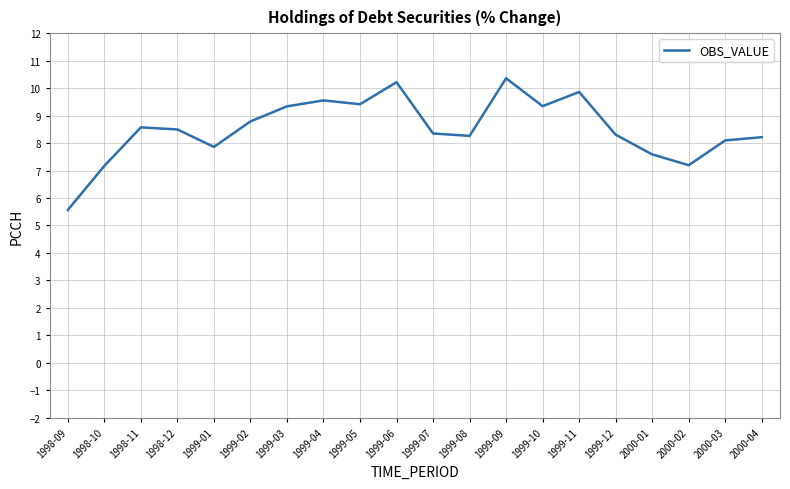

Where is the first local minimum?

1999-01